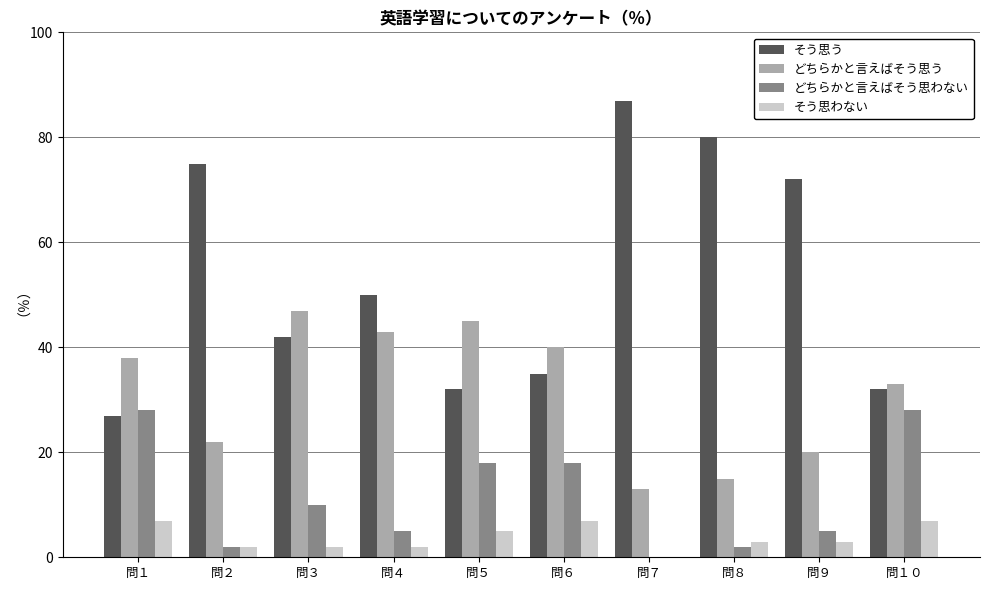

How many groups of bars are there?

10